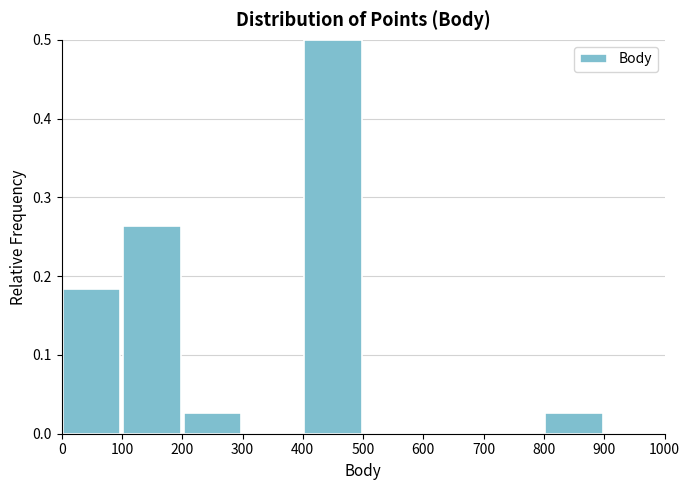

Over which range of the x-axis is the bar tallest?

400 to 500